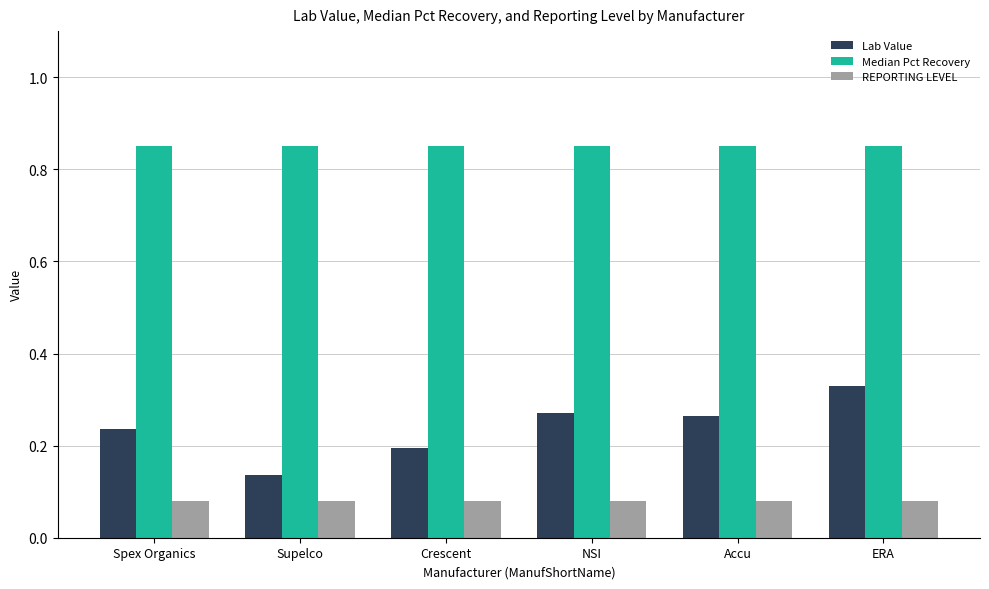

At how many categories does at least one series exceed 0?

6